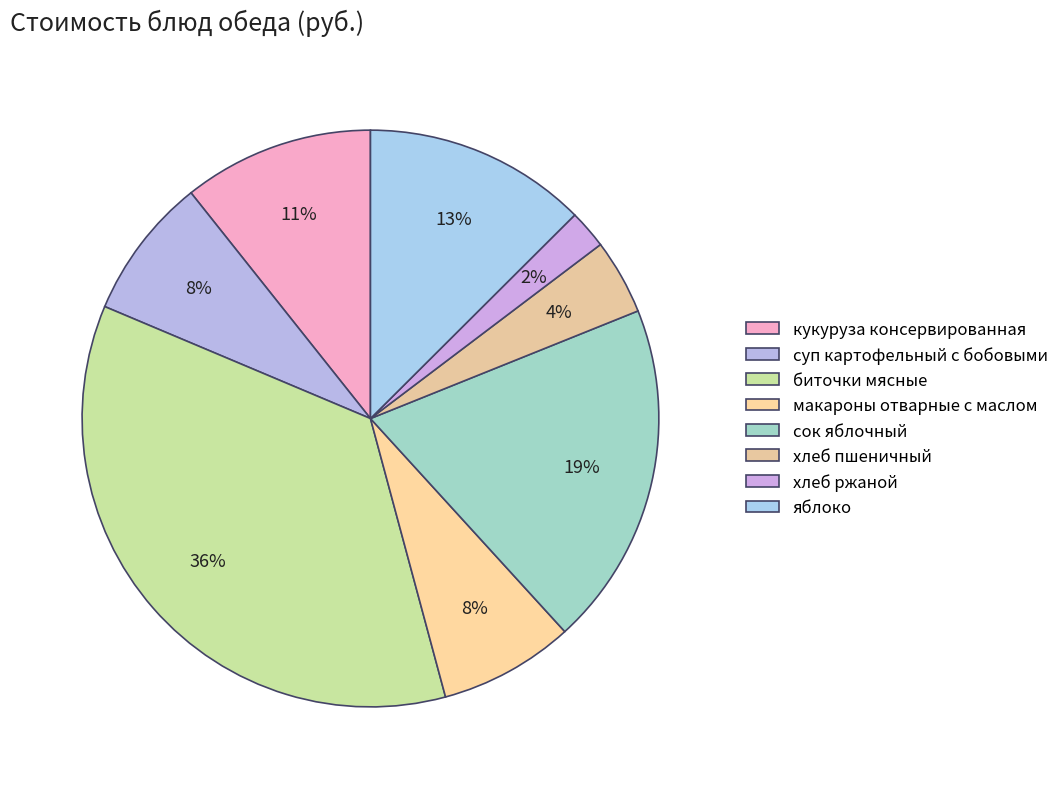

How many segments does this pie chart have?

8